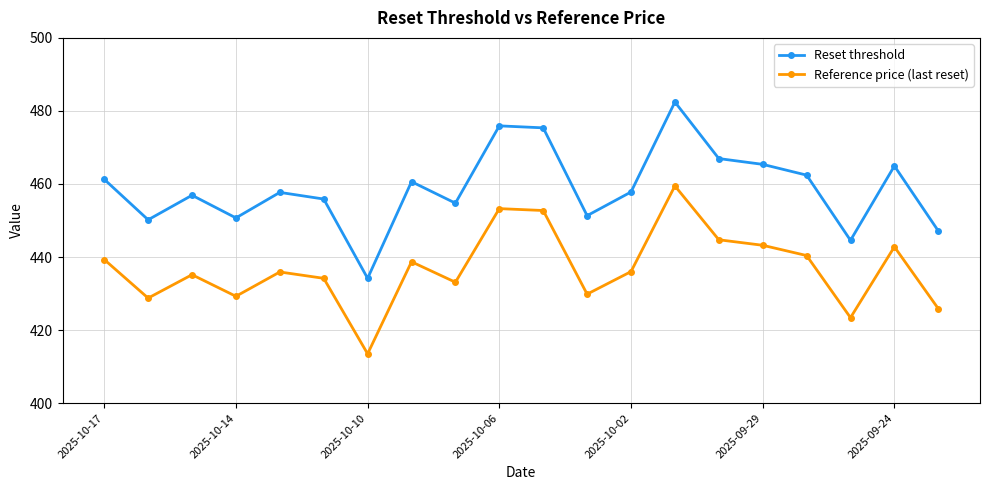

What is the value of the Reset threshold point at the 15th from the left?

467.0